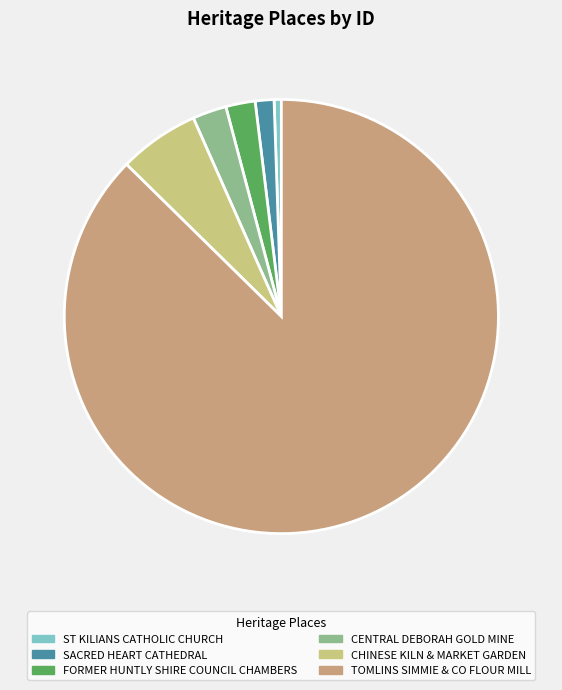

True or false: CHINESE KILN & MARKET GARDEN accounts for 15% of the total.

False